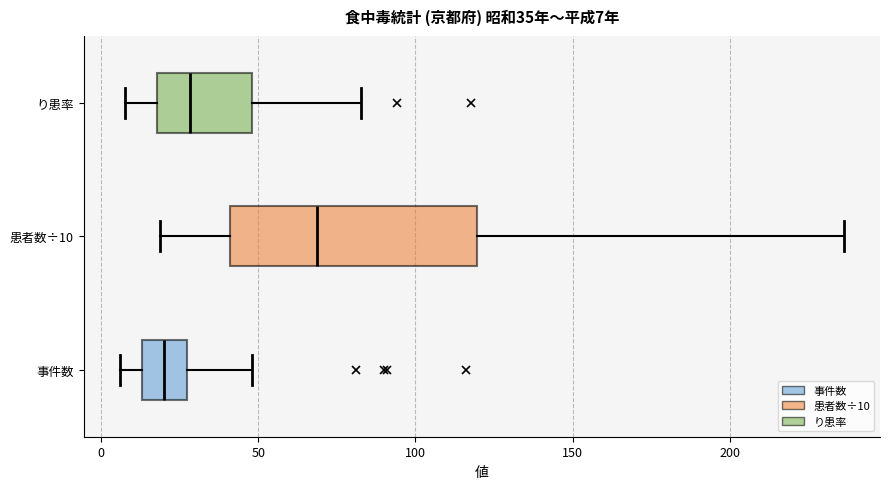

Which box's median line is the furthest to the left?

事件数